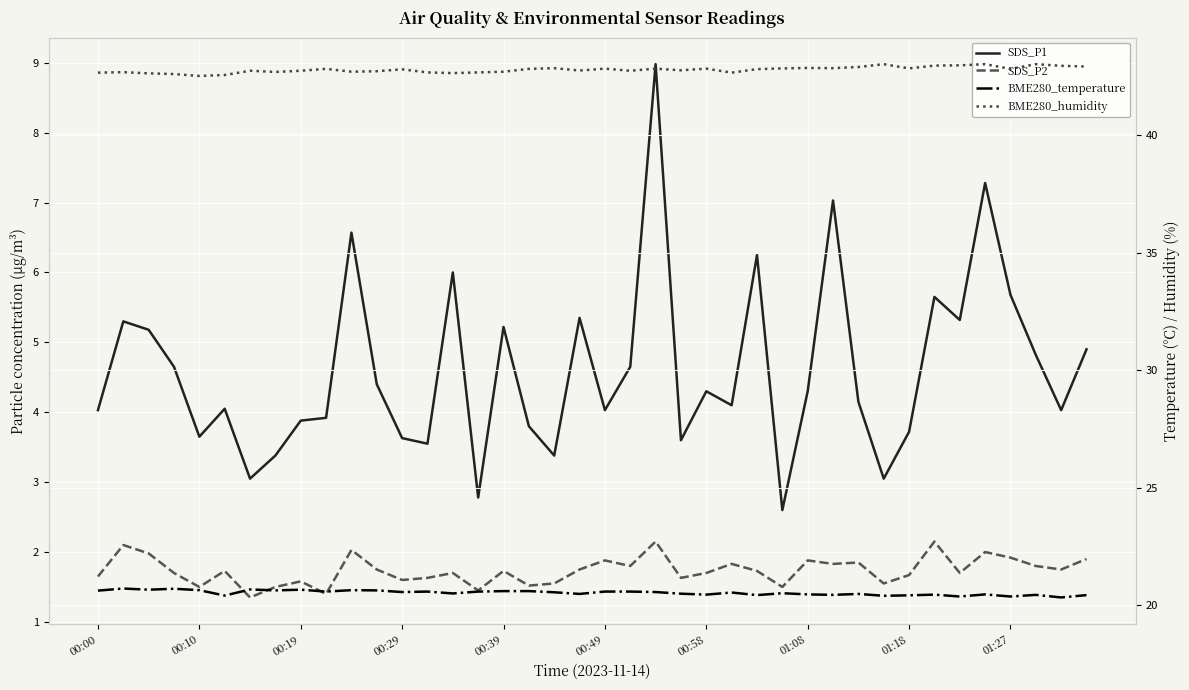

Rank the categories by BME280_humidity value from highest to lowest.

31, 35, 37, 34, 33, 38, 39, 30, 28, 18, 29, 27, 32, 20, 22, 24, 01:27, 17, 36, 26, 12, 23, 19, 00:58, 01:18, 21, 11, 10, 16, 01:08, 00:10, 13, 15, 00:00, 25, 14, 00:19, 00:29, 00:49, 00:39